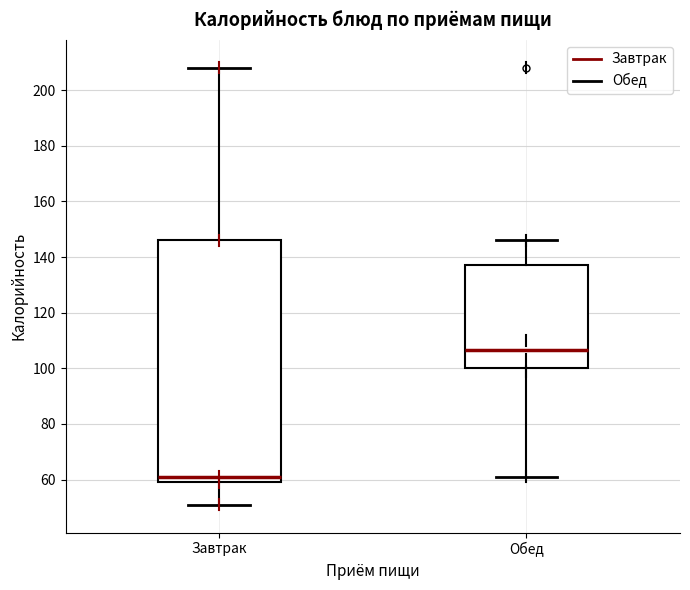

Where is the upper edge of the box for Обед on the y-axis? The values are not printed on the chart, so give them approximately, as read against the axis.

138